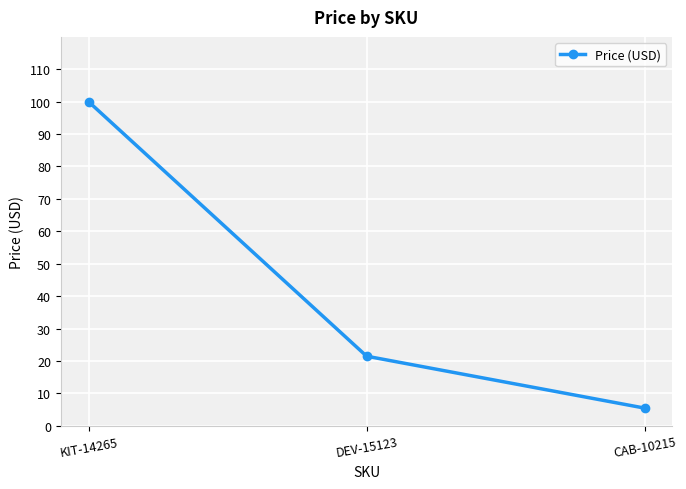

Rank the categories by value from lowest to highest.

CAB-10215, DEV-15123, KIT-14265